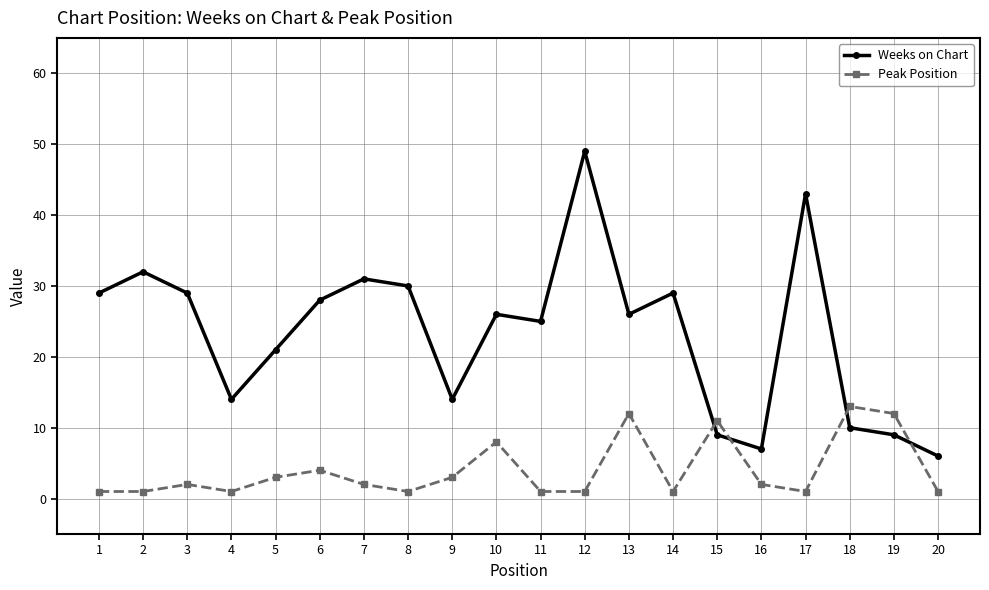

What is the difference between the second highest and second lowest values in the Weeks on Chart series?

36